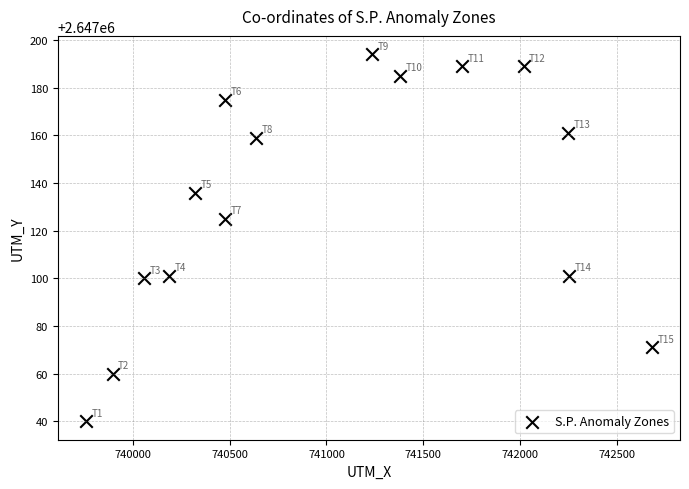

What Y value in the scatter plot is closest to 2647117?

2647125